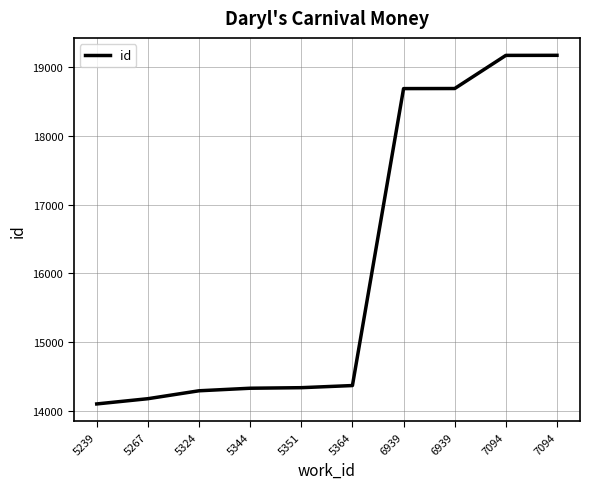

Does the chart display data point markers on the line(s)?

No